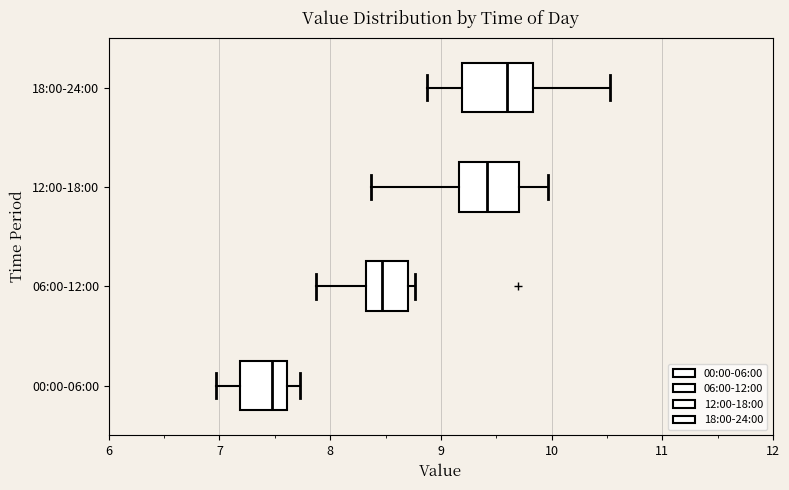

Reading bottom to top, read every box against the x-axis: the position of its median line, the range the box covers, and the ends of its whiskers. The values are not printed on the chart, so give them approximately, as read against the axis.

00:00-06:00: median 7.5, box 7.2 to 7.6, whiskers 7.0 to 7.7
06:00-12:00: median 8.5, box 8.3 to 8.7, whiskers 7.9 to 8.8
12:00-18:00: median 9.4, box 9.2 to 9.7, whiskers 8.4 to 10.0
18:00-24:00: median 9.6, box 9.2 to 9.8, whiskers 8.9 to 10.5